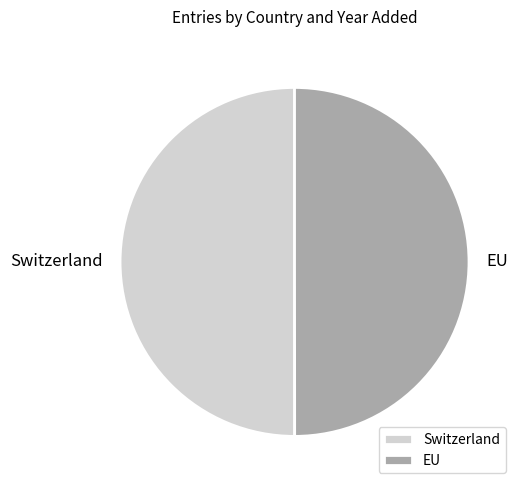

Approximately how many times larger is the value at Switzerland compared to EU?

1.0